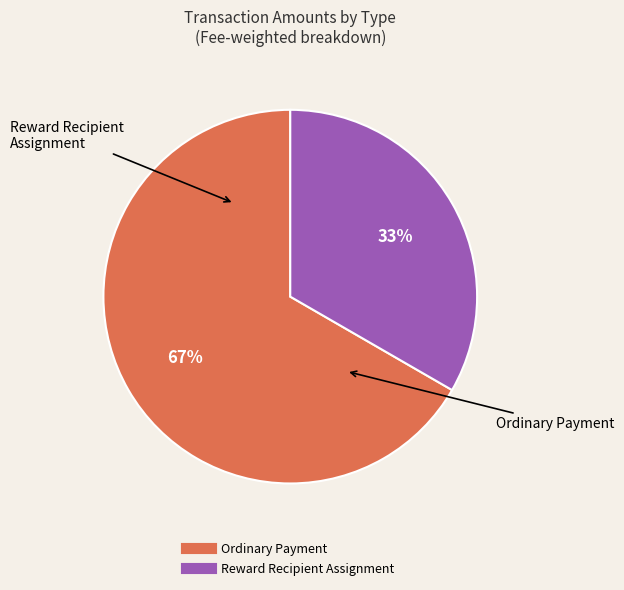

Which slice is the largest?

Ordinary Payment